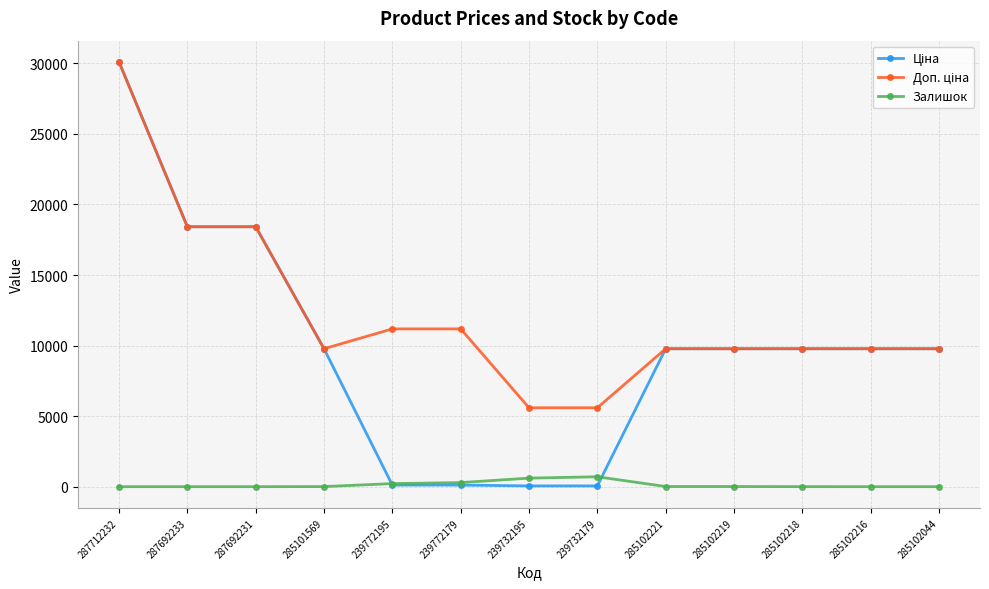

What is the greatest value displayed?

30102.8